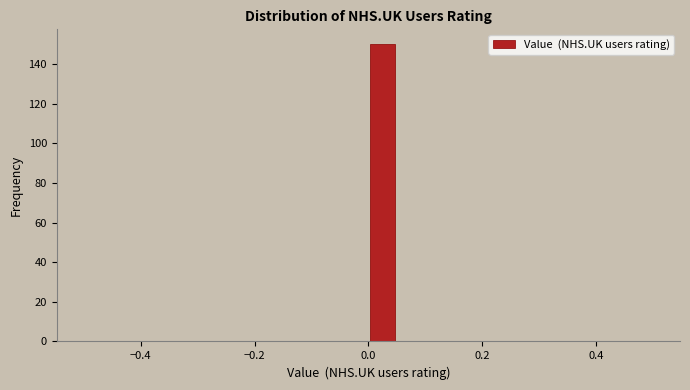

Around what value on the x-axis is the tallest bar? Give the approximate position of its centre, as read against the axis.

0.02